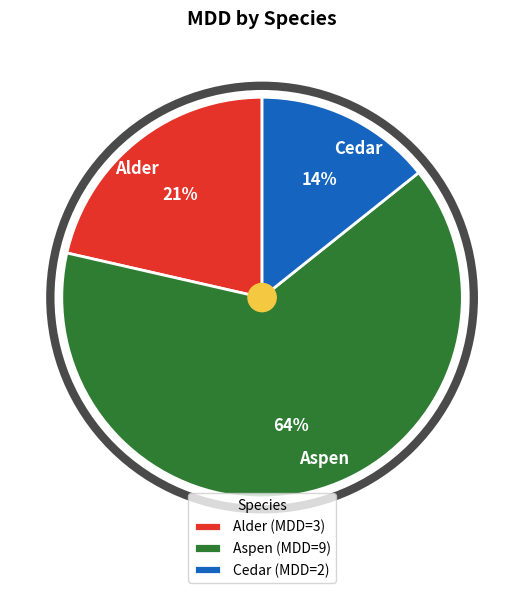

Count the number of slices in the pie.

3